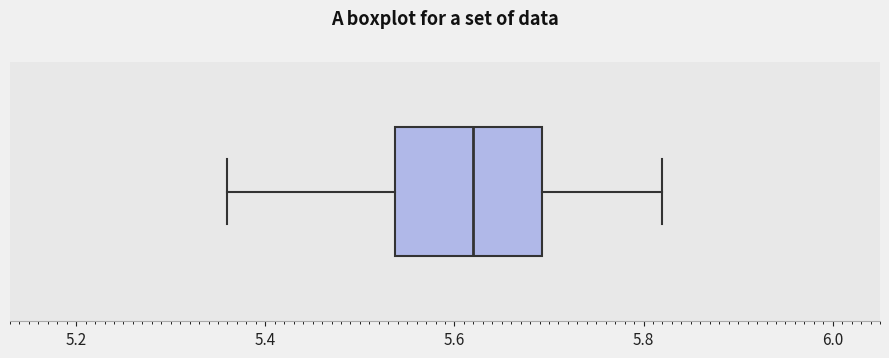

Read this box plot against the x-axis: the position of the median line, the range covered by the box, and the ends of both whiskers. The values are not printed on the chart, so give them approximately, as read against the axis.

median 5.62, box 5.54 to 5.70, whiskers 5.36 to 5.82